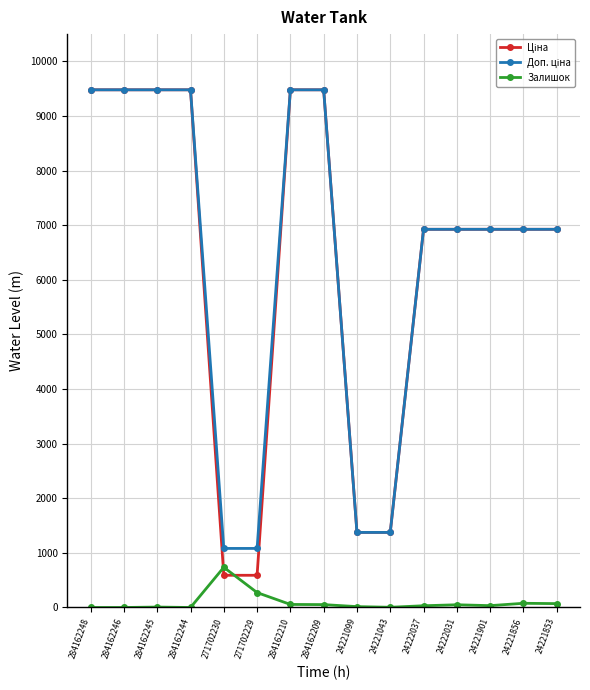

What is the difference between the highest and lowest values at 284162244?

9480.1